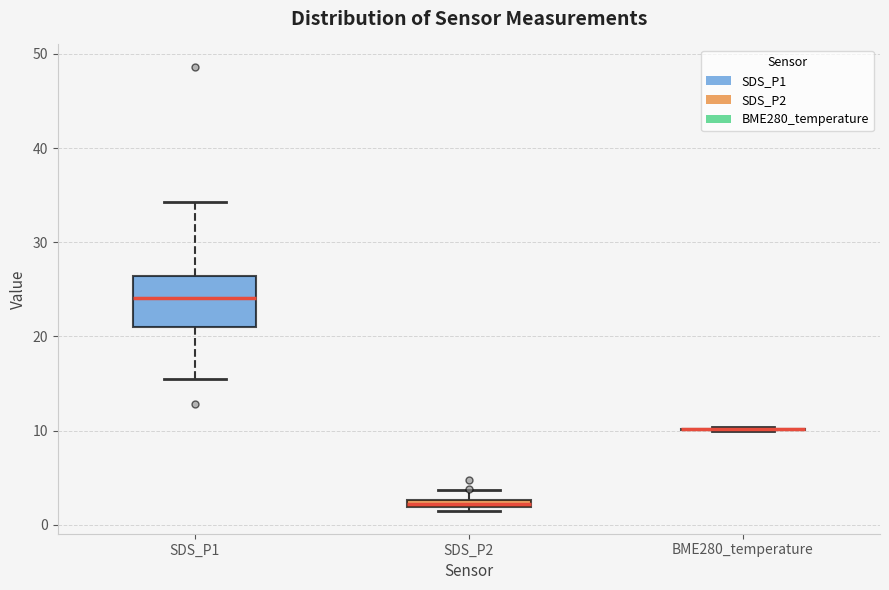

Where is the upper edge of the box for SDS_P2 on the y-axis? The values are not printed on the chart, so give them approximately, as read against the axis.

3